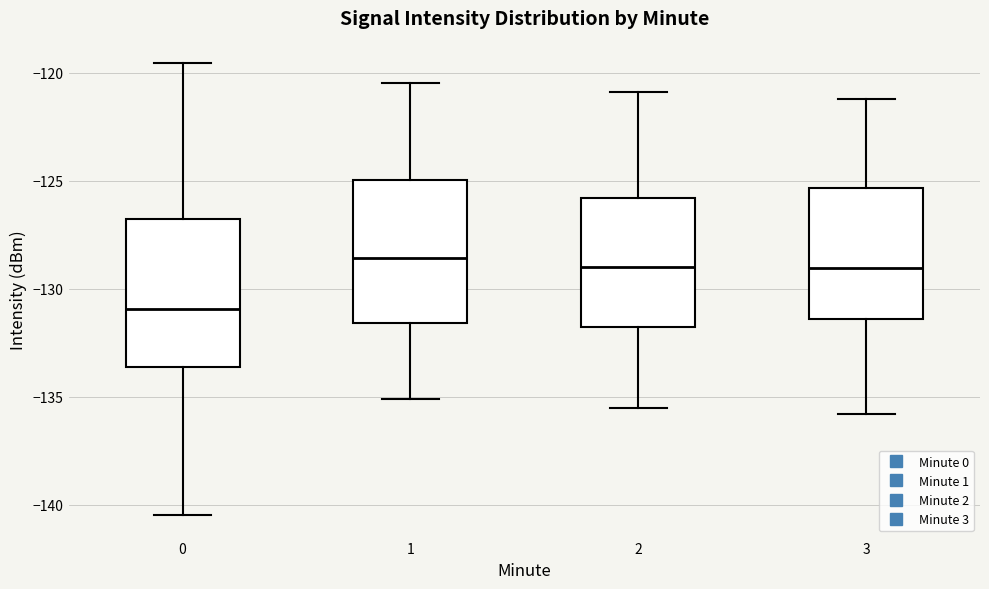

Reading left to right, transcribe this box plot: for each box, give where its median line is, the range the box spans, and where its two whiskers end, as read against the y-axis. The values are not printed on the chart, so give them approximately, as read against the axis.

0: median -131.0, box -133.5 to -127.0, whiskers -140.5 to -119.5
1: median -128.5, box -131.5 to -125.0, whiskers -135.0 to -120.5
2: median -129.0, box -131.5 to -126.0, whiskers -135.5 to -121.0
3: median -129.0, box -131.5 to -125.5, whiskers -136.0 to -121.0